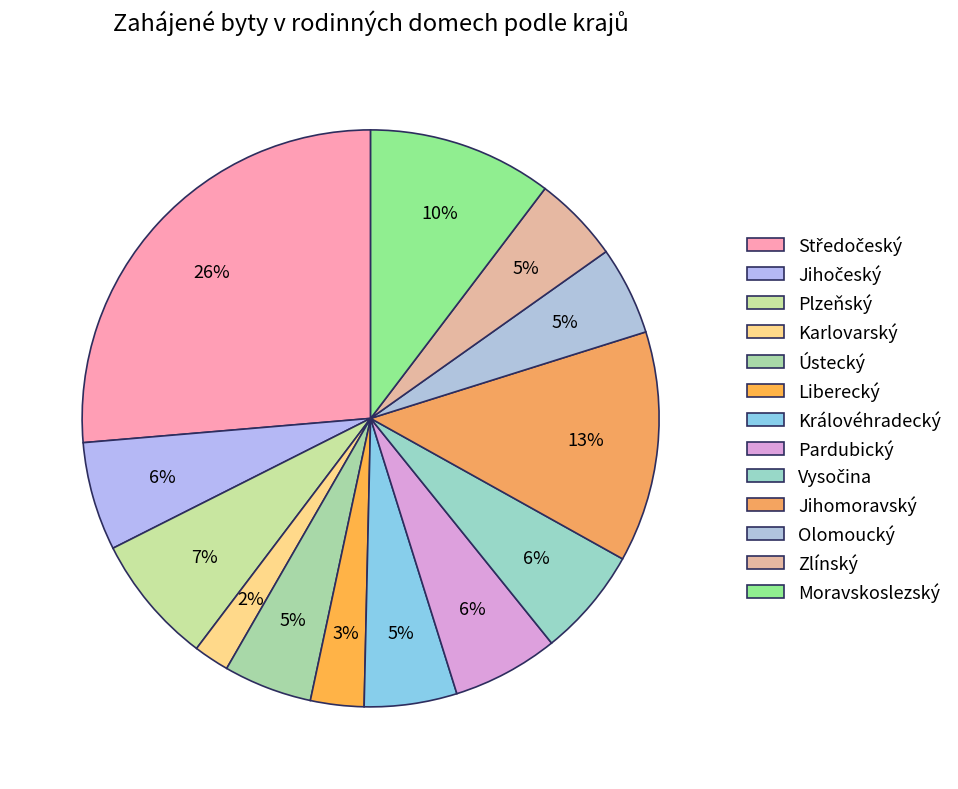

How many slices are in this pie chart?

13